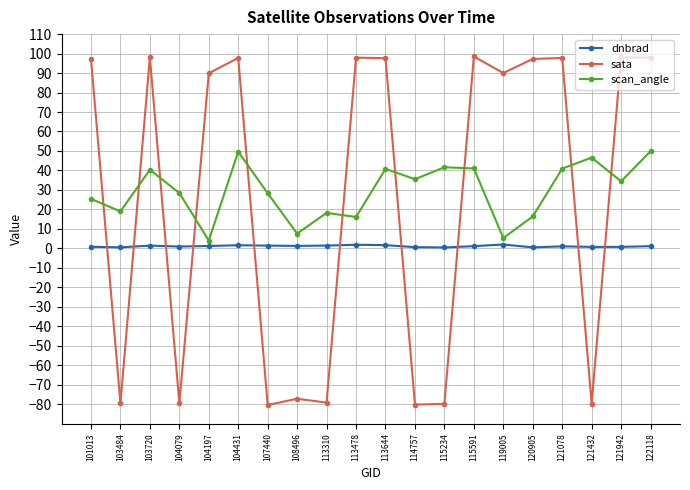

What is the value of the scan_angle point at the 10th from the left?

16.1